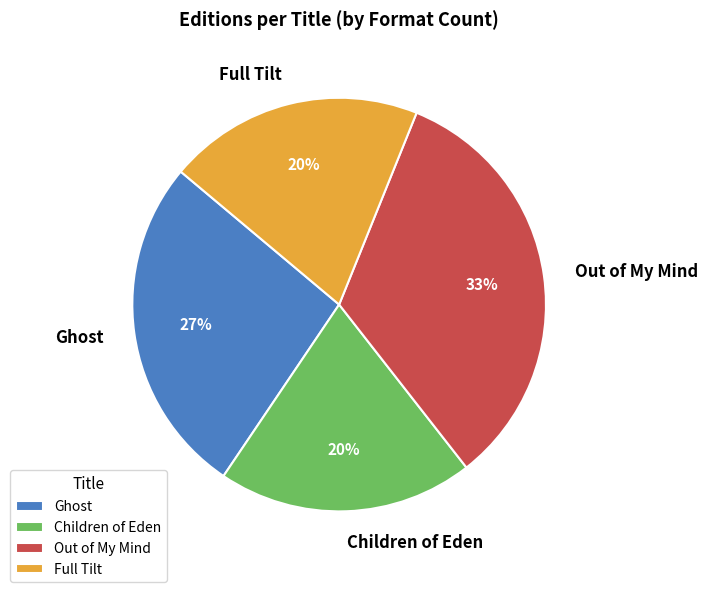

Between Out of My Mind and Ghost, which is larger?

Out of My Mind